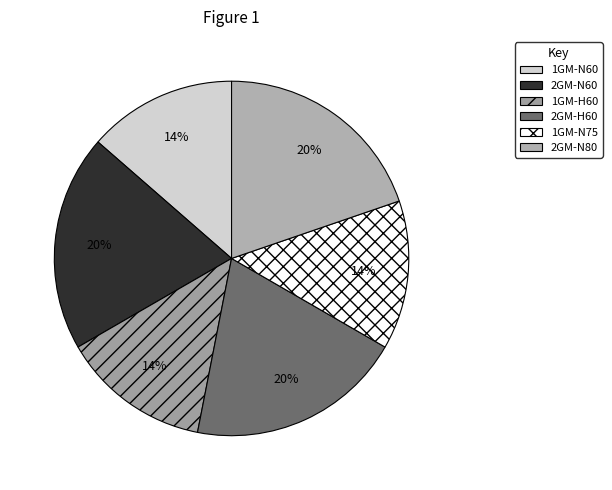

True or false: 1GM-H60 accounts for 14% of the total.

True